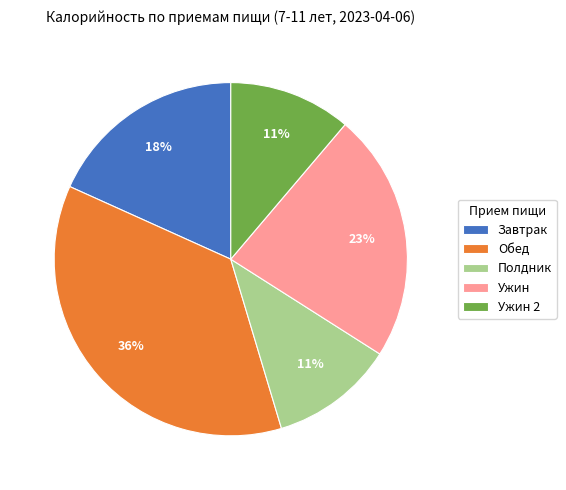

Which slice is the largest?

Обед